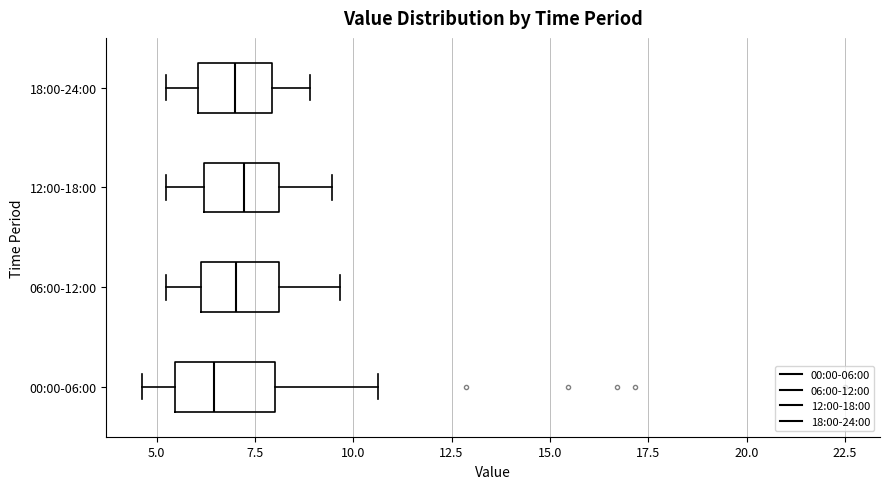

Which box has the furthest to the left median line?

00:00-06:00